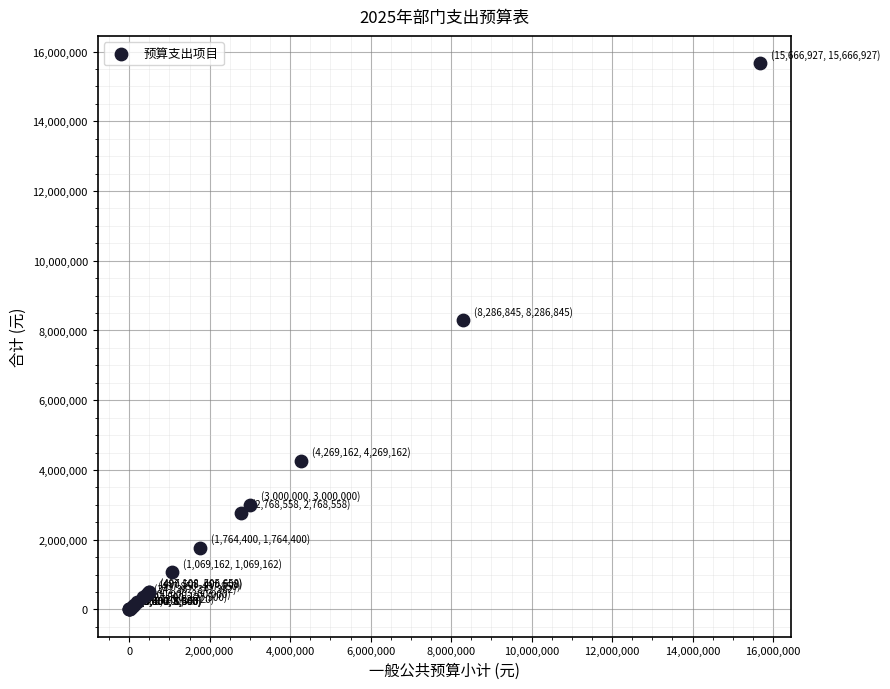

What Y value in the scatter plot is closest to 7833613?

8286844.6